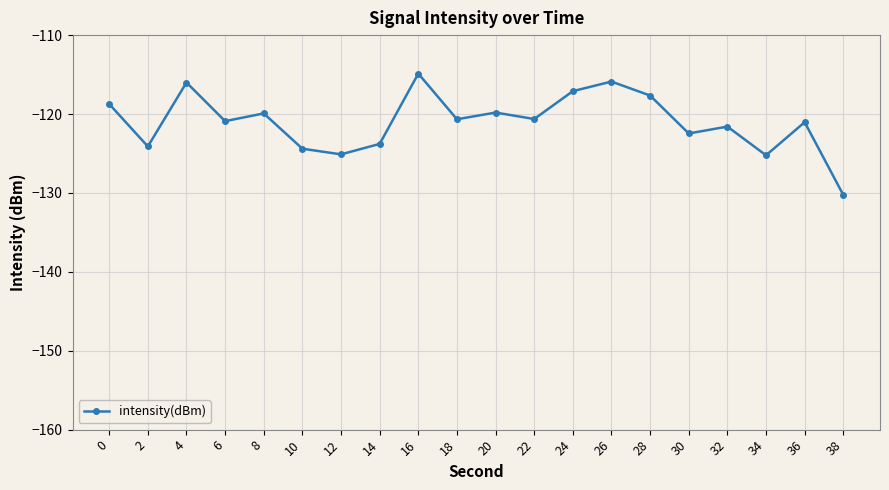

How many lines are shown in the chart?

1